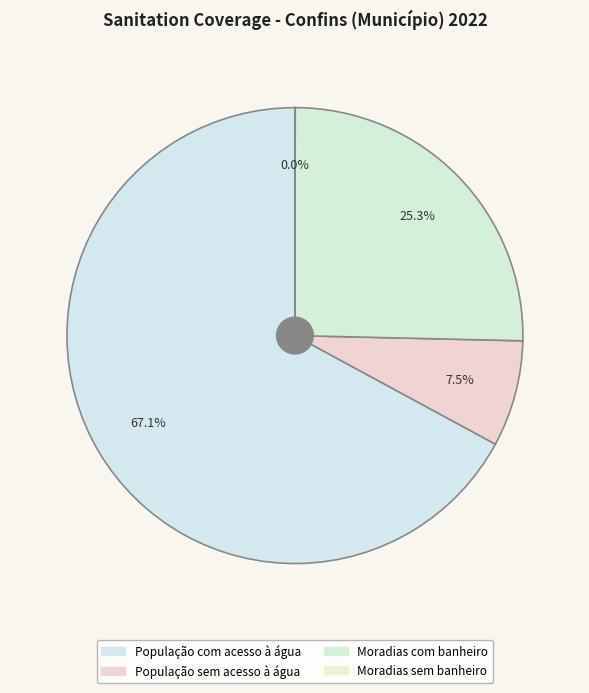

To the nearest percent, what is the average slice percentage?

25%